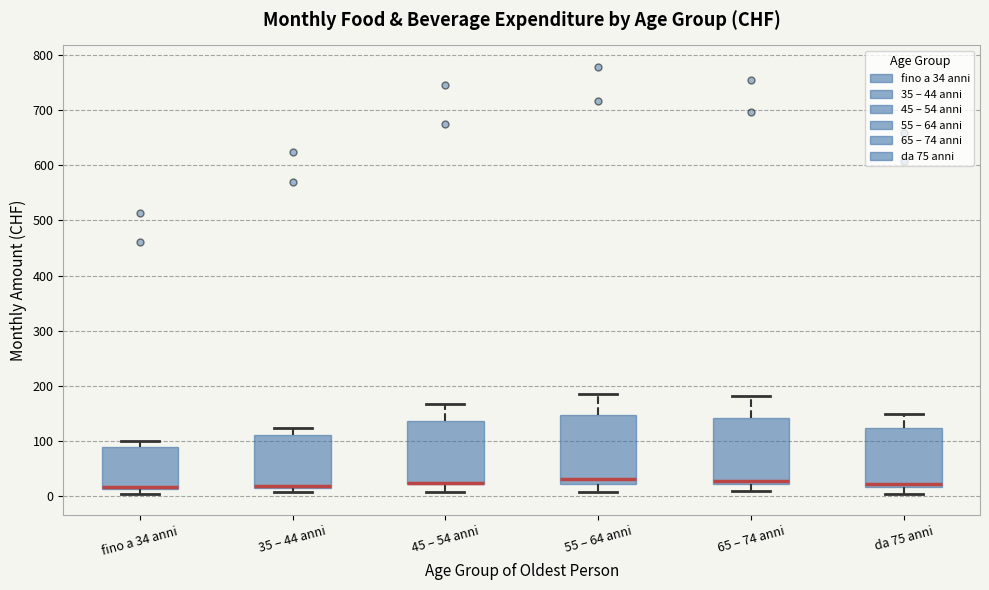

Where is the upper edge of the box for 35 – 44 anni on the y-axis? The values are not printed on the chart, so give them approximately, as read against the axis.

110